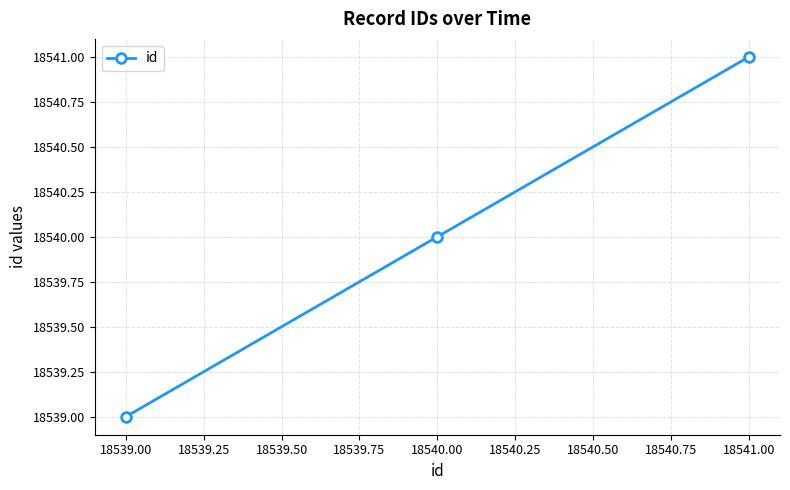

List the labels in order of value, largest first.

18541.00, 18540.00, 18539.00